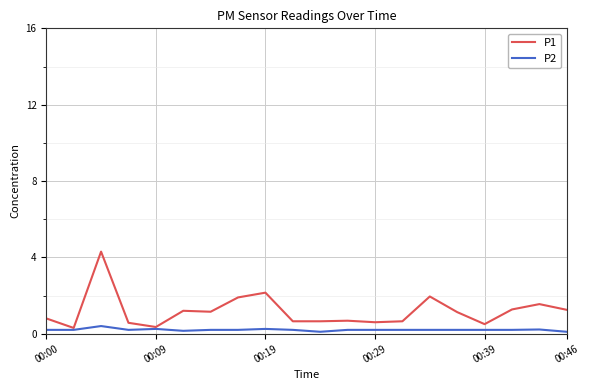

Which series has the widest spread of values?

P1